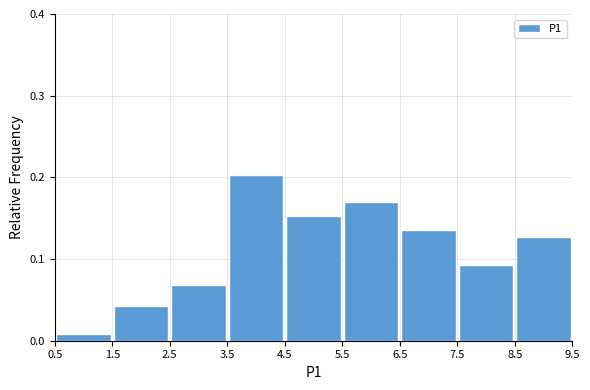

Over which range of the x-axis is the bar tallest?

3.5 to 4.5